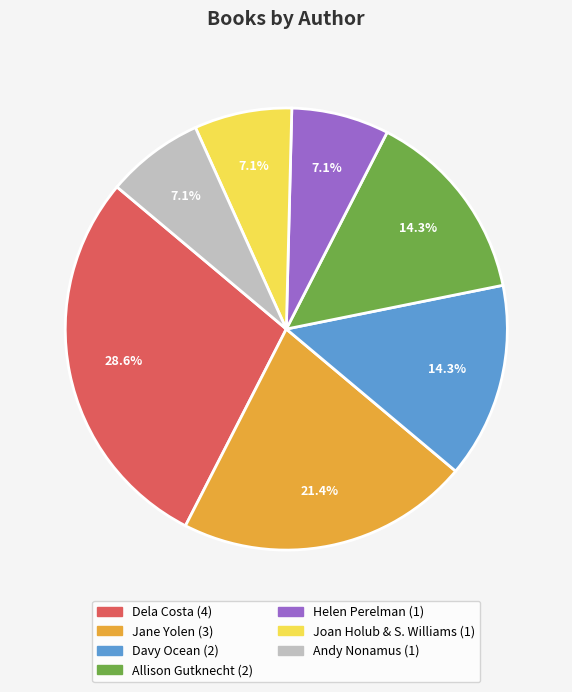

Does any single category account for the majority?

No